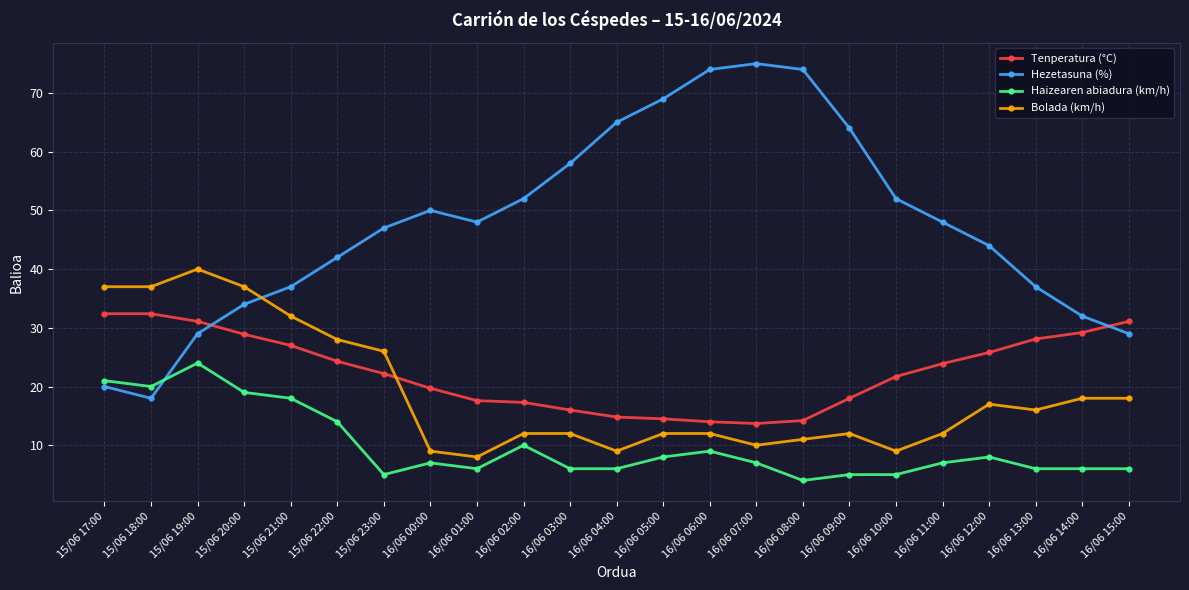

True or false: Tenperatura (°C) has a value of 13.7 at 16/06 07:00.

True